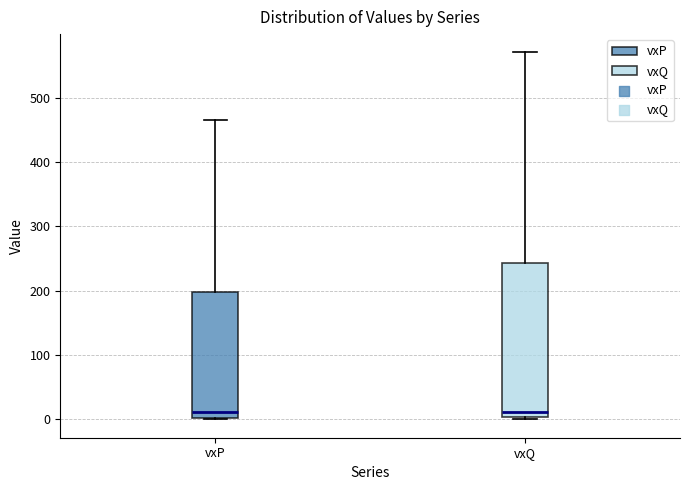

Which box is the tallest, from its lower edge to its upper edge?

vxQ